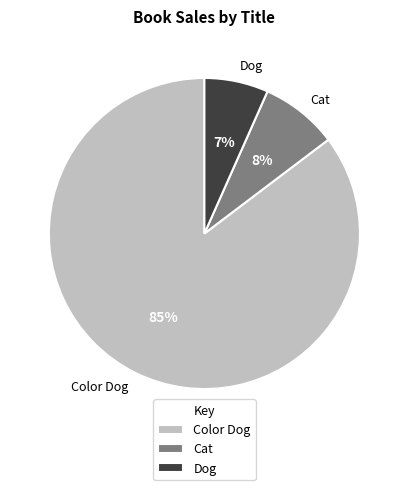

Which has a higher value, Color Dog or Cat?

Color Dog